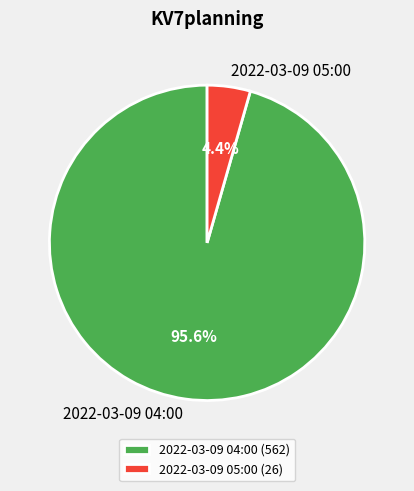

To the nearest percent, what portion does 2022-03-09 04:00 represent?

96%